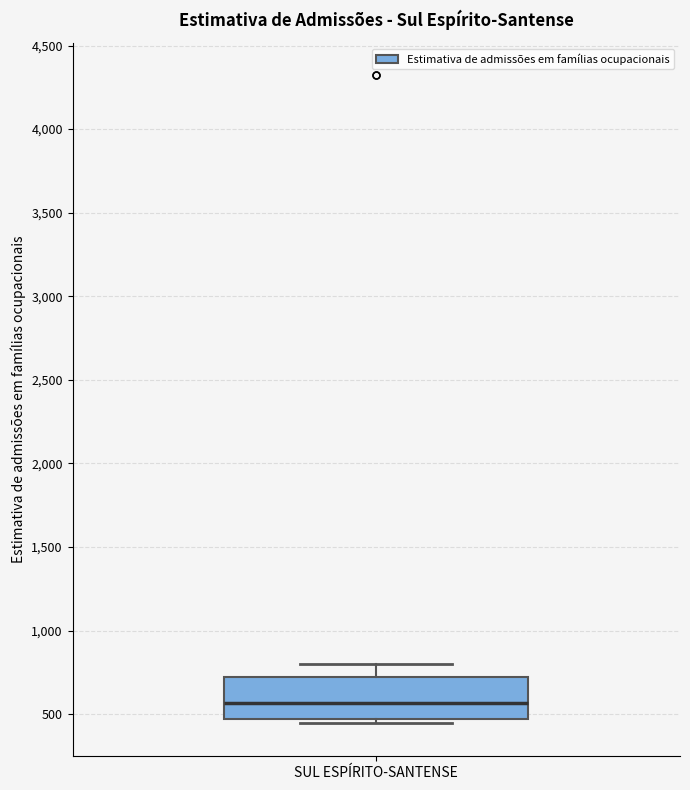

Where does the upper whisker of the box for SUL ESPÍRITO-SANTENSE end on the y-axis? The values are not printed on the chart, so give them approximately, as read against the axis.

800